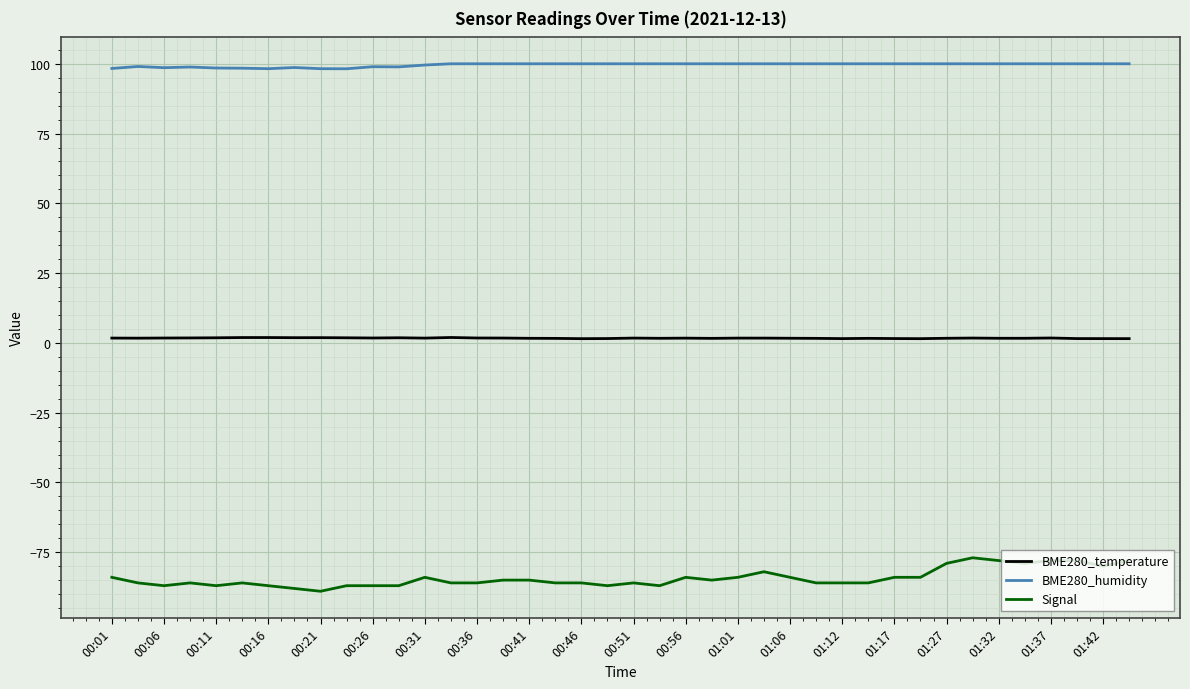

What is the difference between the maximum and minimum values in the Signal series?

12.0